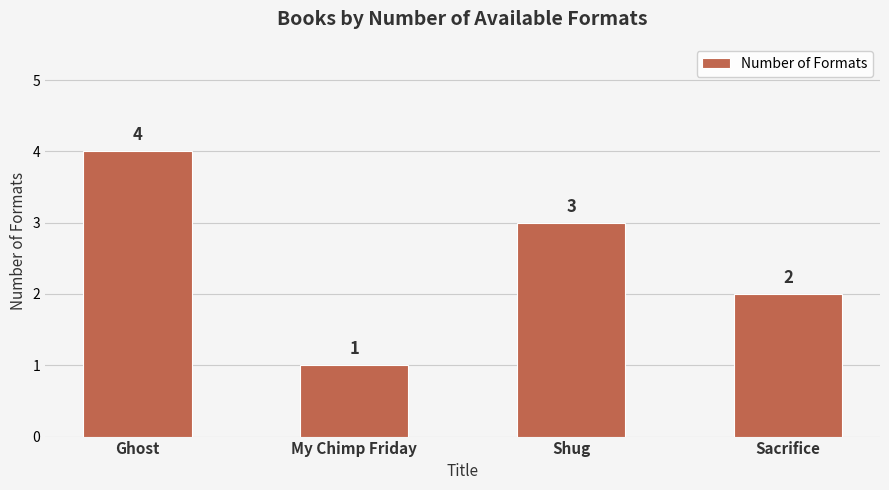

What is the value of the 2nd bar from the left?

1